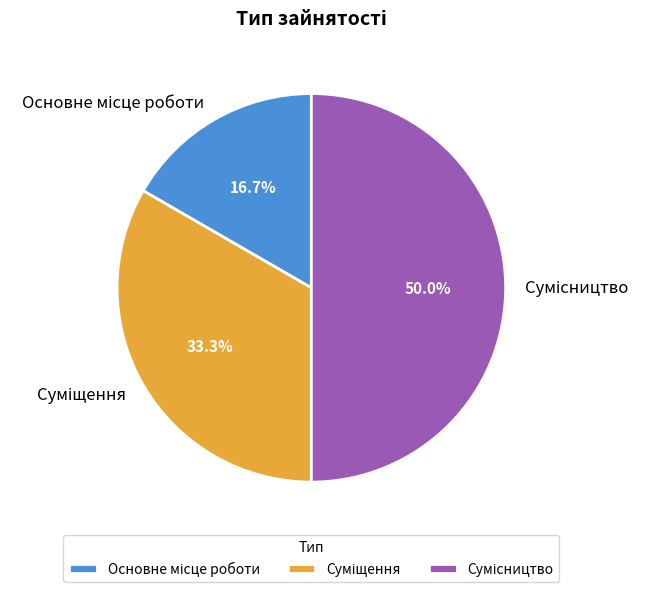

Count the number of slices in the pie.

3